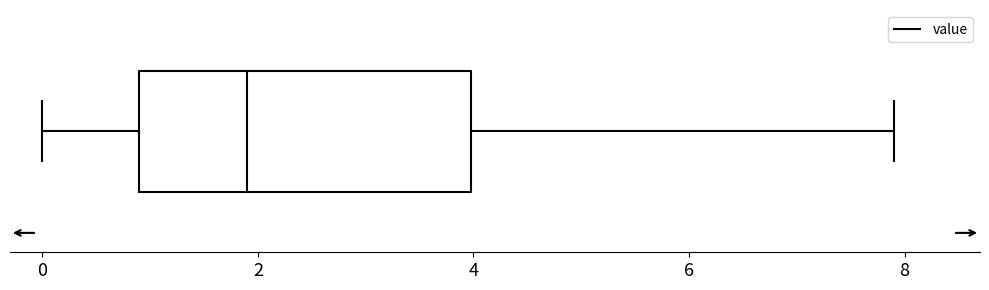

Where is the left edge of the box on the x-axis? The values are not printed on the chart, so give them approximately, as read against the axis.

1